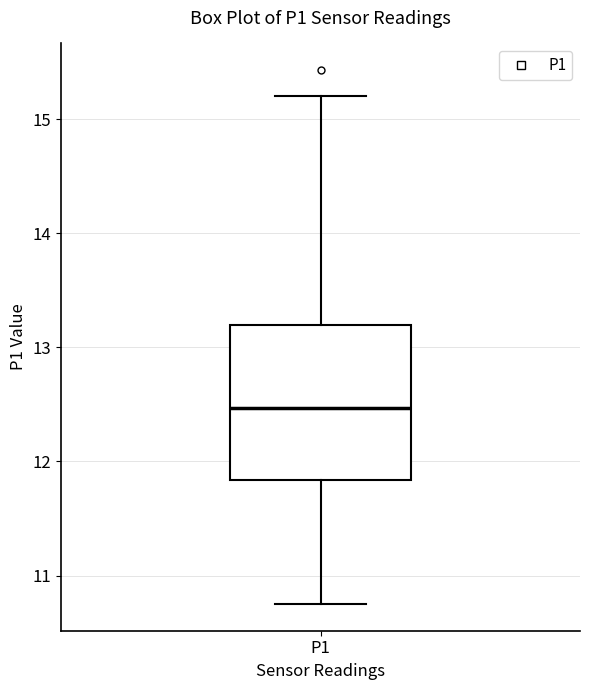

Transcribe this box plot: give where the median line is, the range the box spans, and where the two whiskers end, as read against the y-axis. The values are not printed on the chart, so give them approximately, as read against the axis.

median 12.5, box 11.8 to 13.2, whiskers 10.8 to 15.2